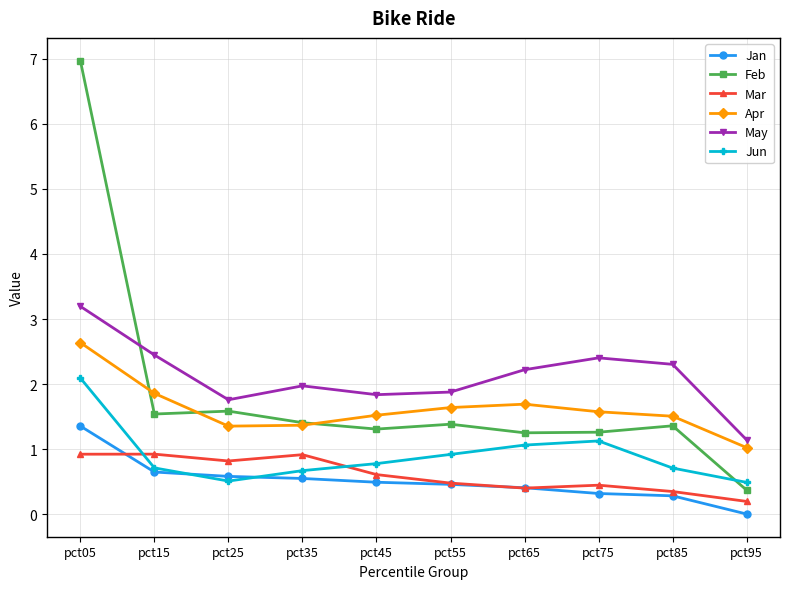

What are all the series names shown in the legend?

Jan, Feb, Mar, Apr, May, Jun